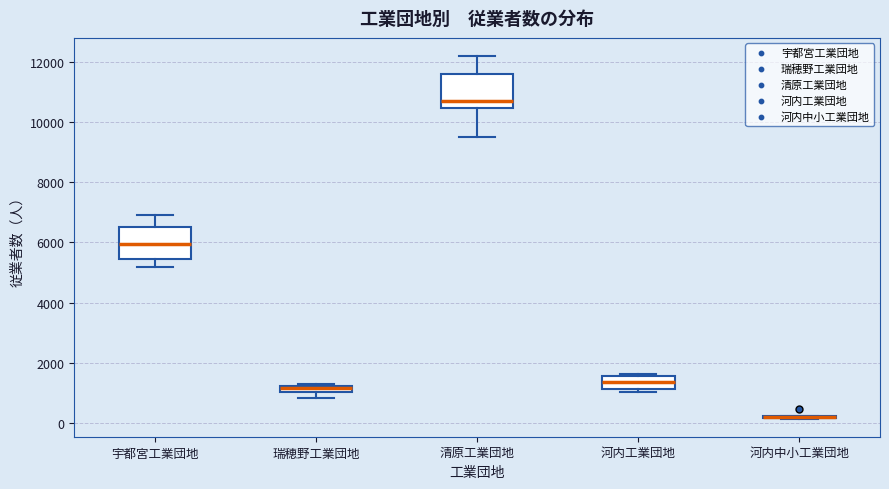

Where does the upper whisker of the box for 清原工業団地 end on the y-axis? The values are not printed on the chart, so give them approximately, as read against the axis.

12200